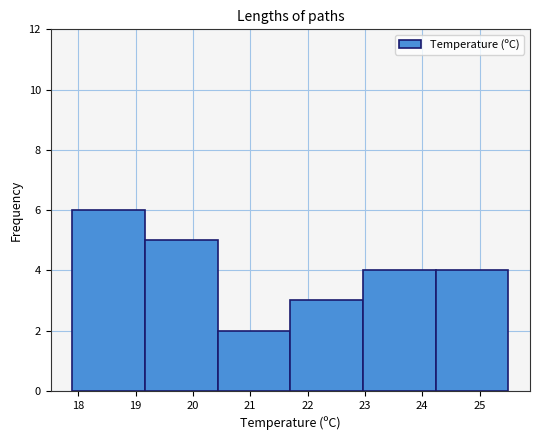

How tall is the bar that spans 23.0 to 24.2 on the x-axis? Neither the bar edges nor the heights are printed on the chart, so give them approximately, as read against the axes.

4